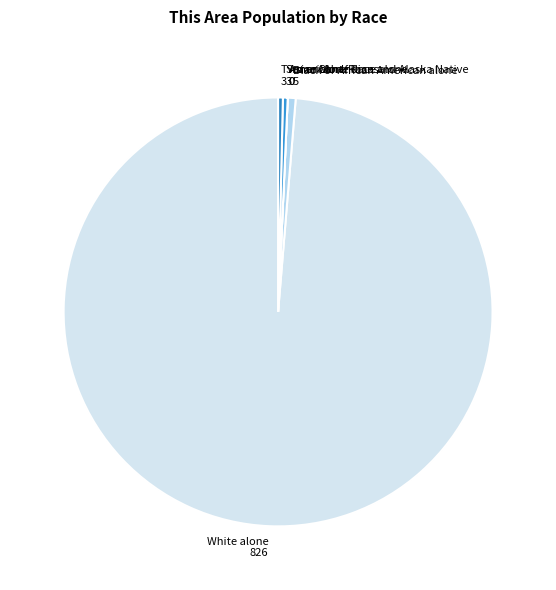

Is White alone the majority of the pie?

Yes